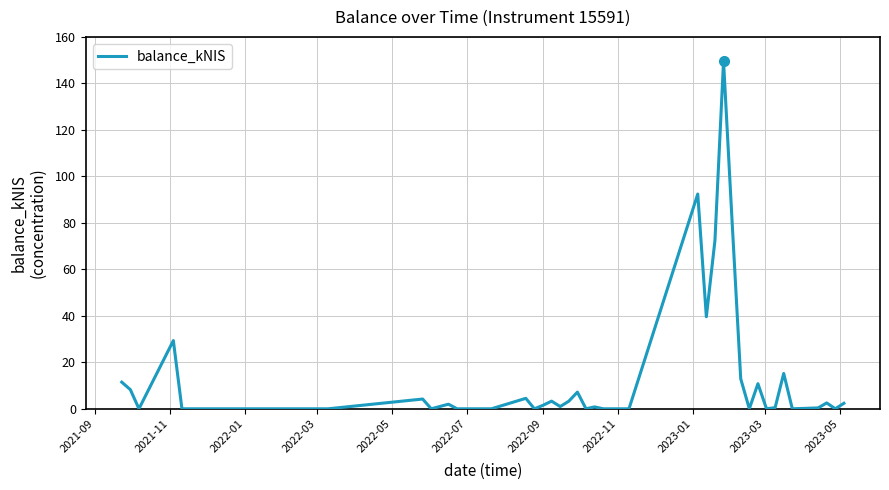

What is the maximum value shown in the chart?

149.6